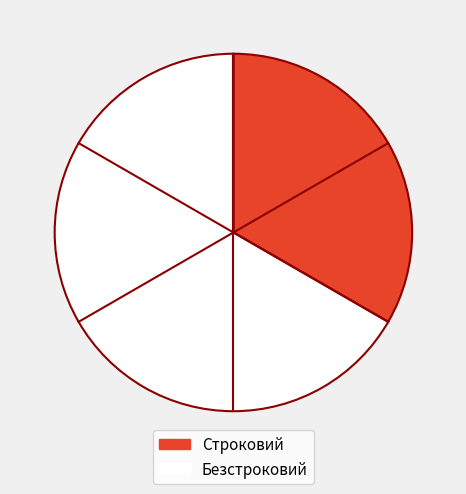

Between Строковий and Безстроковий, which is larger?

Безстроковий